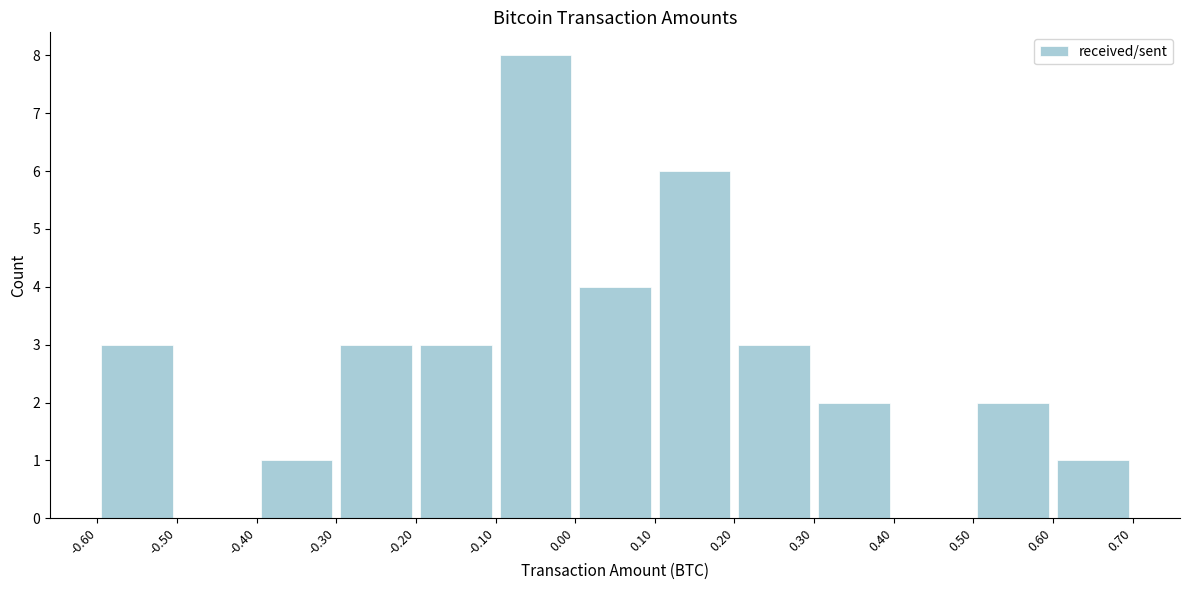

Over which range of the x-axis is the bar tallest?

-0.10 to 0.00